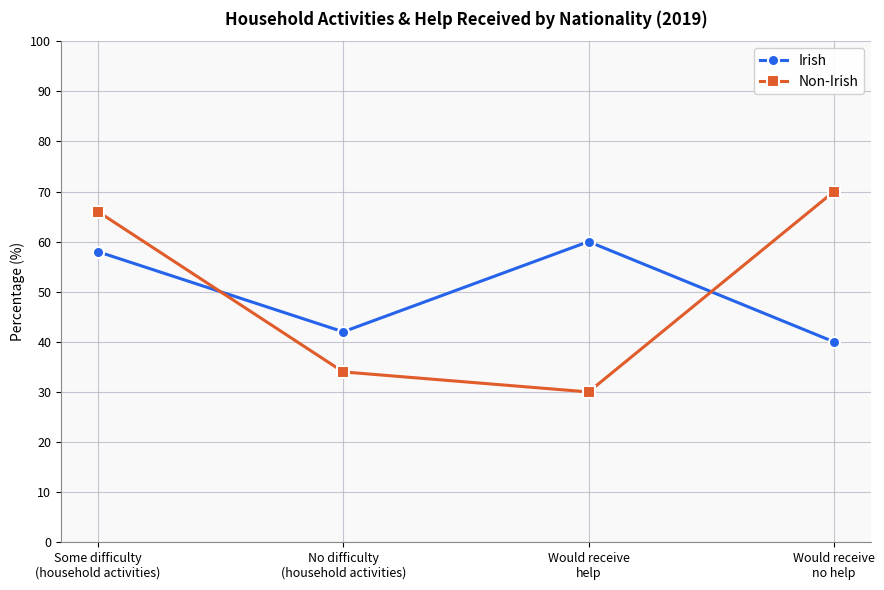

How many lines are shown in the chart?

2